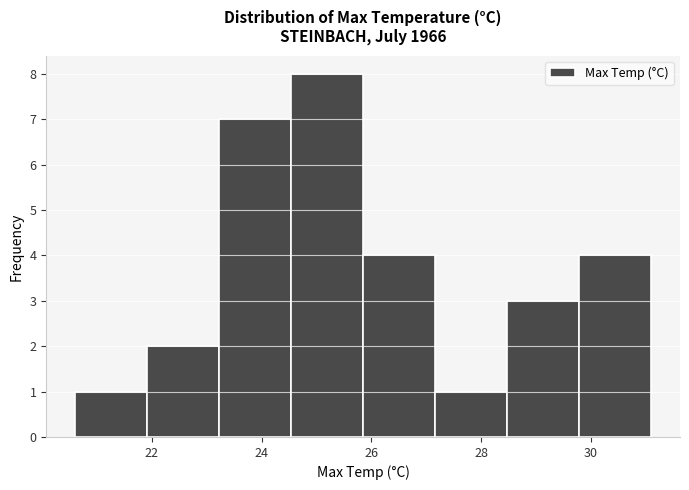

How tall is the bar that spans 28.4 to 29.8 on the x-axis? Neither the bar edges nor the heights are printed on the chart, so give them approximately, as read against the axes.

3